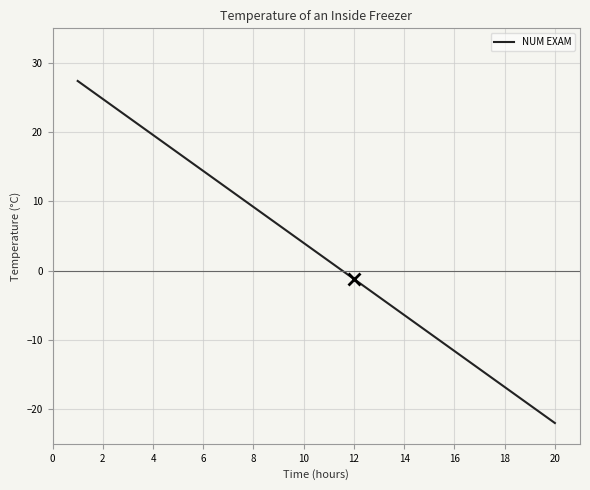

What is the maximum value shown in the chart?

27.4